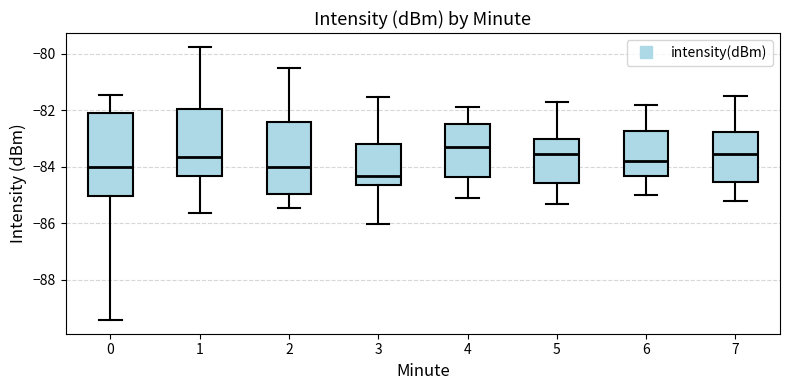

Which box's median line is the lowest?

3